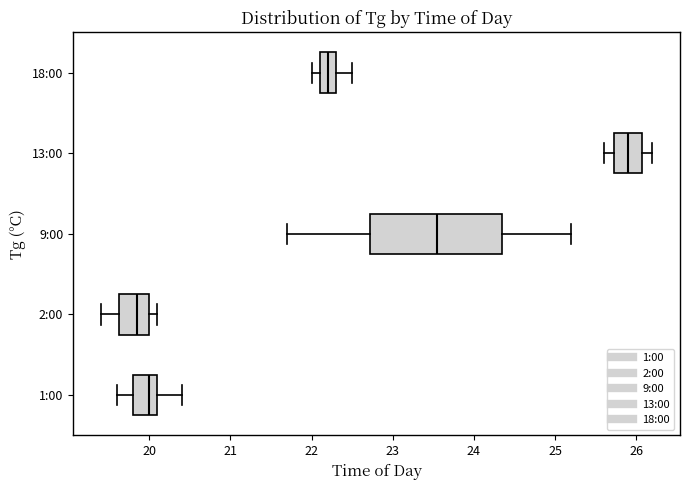

Reading bottom to top, read every box against the x-axis: the position of its median line, the range the box covers, and the ends of its whiskers. The values are not printed on the chart, so give them approximately, as read against the axis.

1:00: median 20.0, box 19.8 to 20.1, whiskers 19.6 to 20.4
2:00: median 19.9, box 19.6 to 20.0, whiskers 19.4 to 20.1
9:00: median 23.6, box 22.7 to 24.4, whiskers 21.7 to 25.2
13:00: median 25.9, box 25.7 to 26.1, whiskers 25.6 to 26.2
18:00: median 22.2, box 22.1 to 22.3, whiskers 22.0 to 22.5